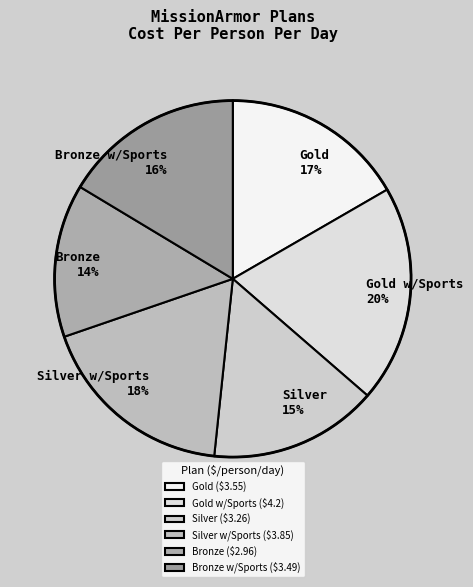

Does Silver w/Sports 18% account for over 50% of the chart?

No